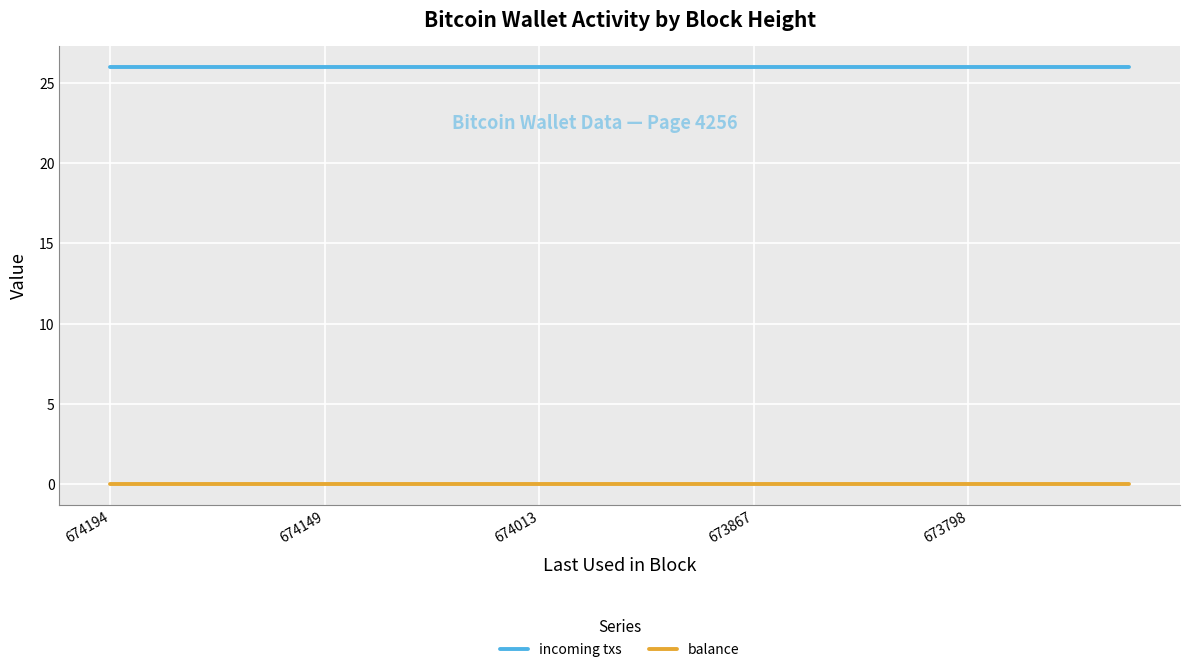

List the series in order of their overall mean, lowest first.

balance, incoming txs